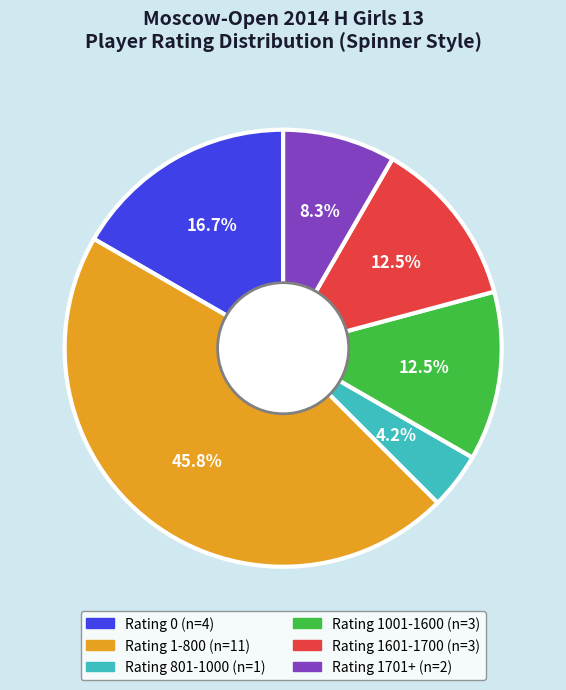

How many segments does this pie chart have?

6